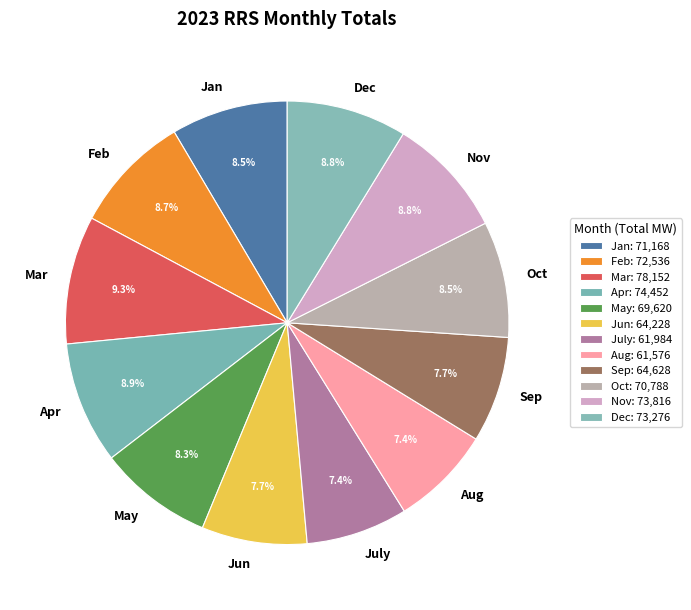

Approximately how many times larger is the value at Sep compared to Dec?

0.9